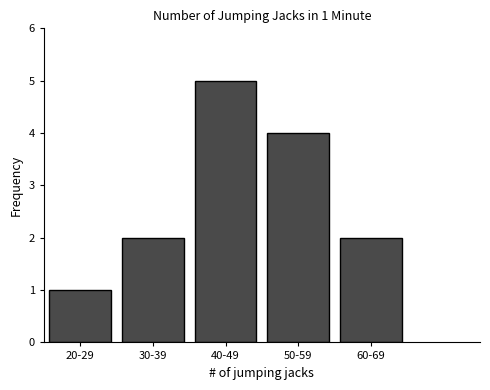

Reading left to right, what are all the values shown in this chart?

20-29=1	30-39=2	40-49=5	50-59=4	60-69=2